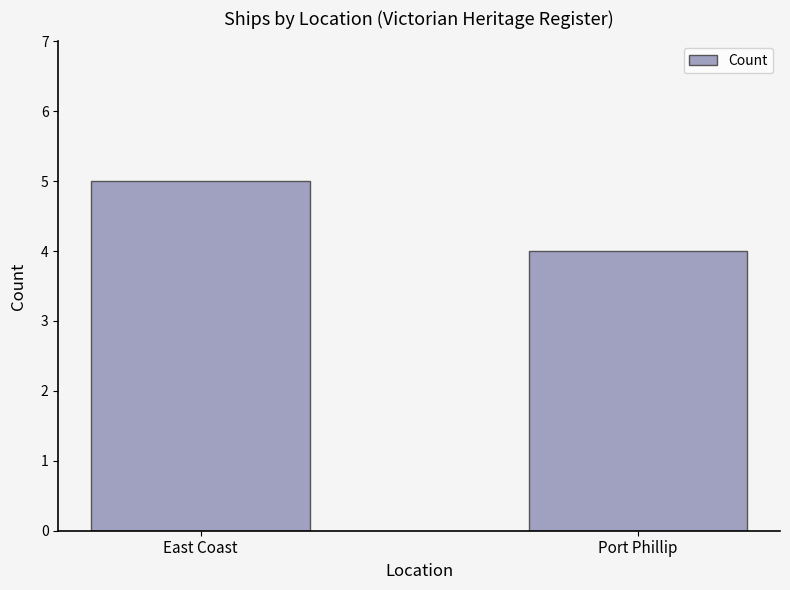

What is the difference between the values at East Coast and Port Phillip?

1